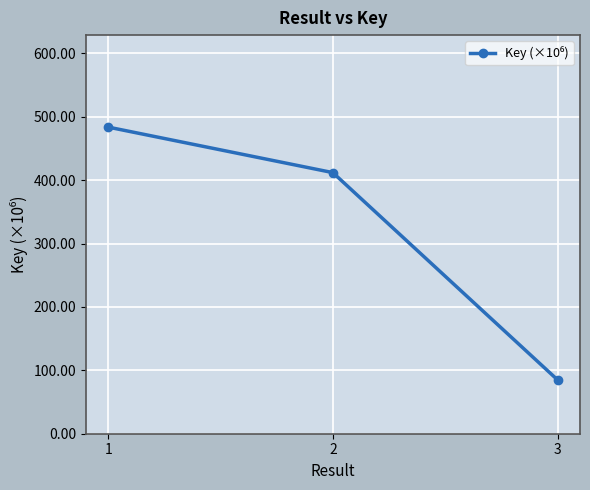

Which category has the lowest value across all series?

3